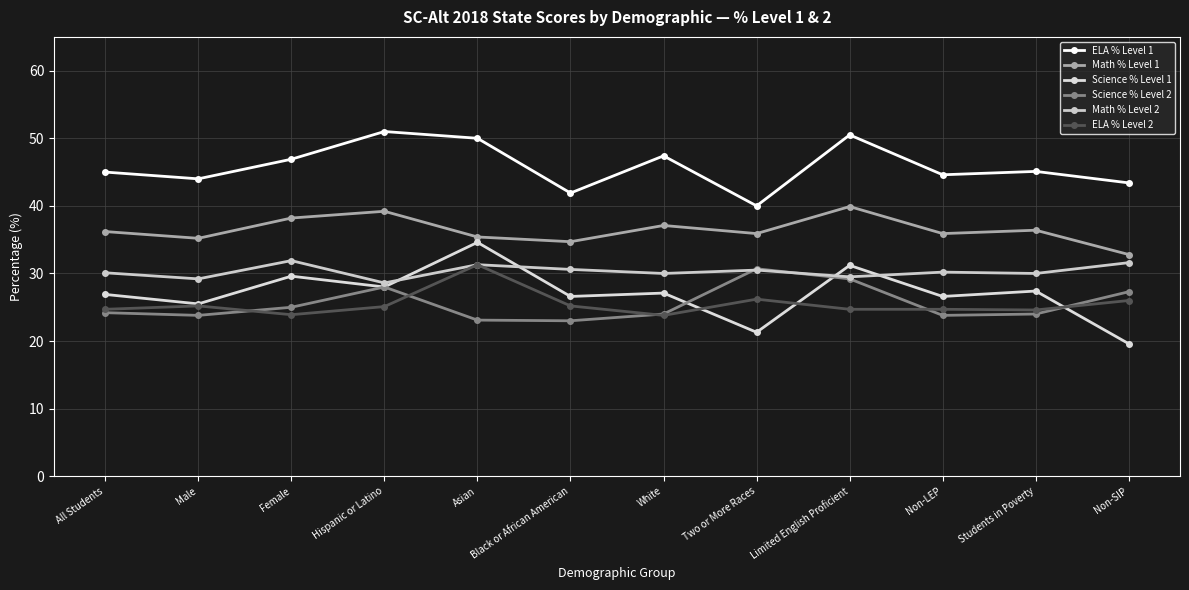

At which category is the sum across all series the highest?

Asian